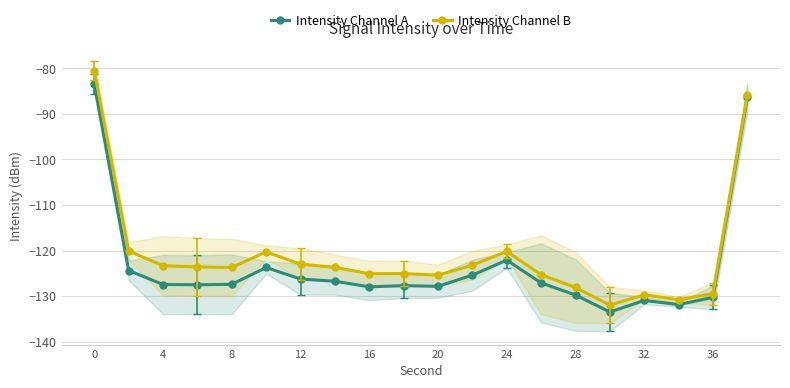

The value of Intensity Channel A at 36 is -54.2. True or false?

False